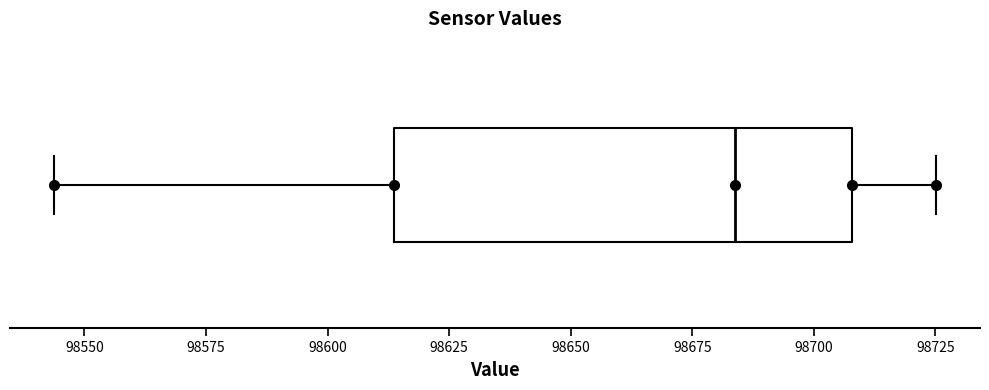

Transcribe this box plot: give where the median line is, the range the box spans, and where the two whiskers end, as read against the x-axis. The values are not printed on the chart, so give them approximately, as read against the axis.

median 98685, box 98615 to 98710, whiskers 98545 to 98725